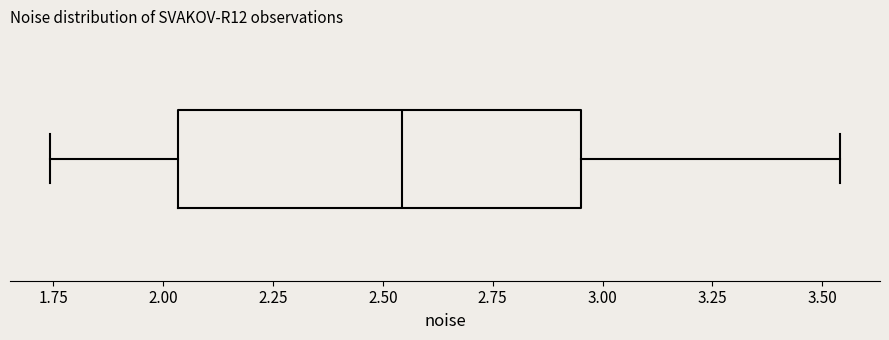

Read this box plot against the x-axis: the position of the median line, the range covered by the box, and the ends of both whiskers. The values are not printed on the chart, so give them approximately, as read against the axis.

median 2.55, box 2.05 to 2.95, whiskers 1.75 to 3.55